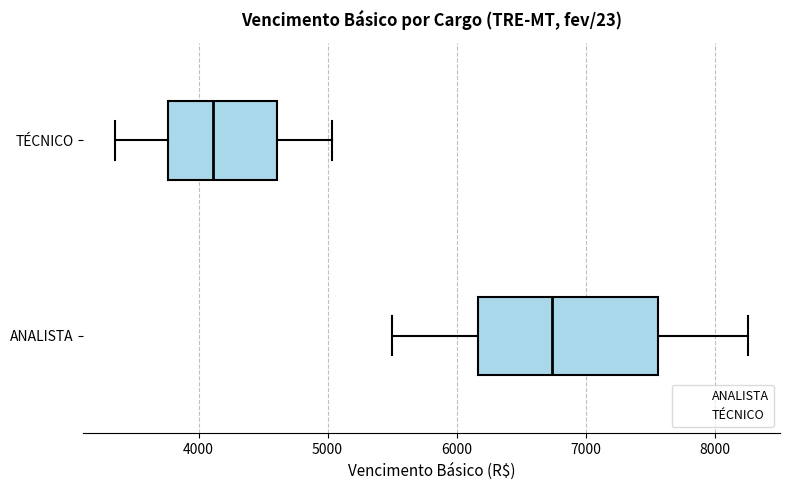

Reading bottom to top, transcribe this box plot: for each box, give where its median line is, the range the box spans, and where its two whiskers end, as read against the x-axis. The values are not printed on the chart, so give them approximately, as read against the axis.

ANALISTA: median 6700, box 6200 to 7600, whiskers 5500 to 8300
TÉCNICO: median 4100, box 3800 to 4600, whiskers 3400 to 5000